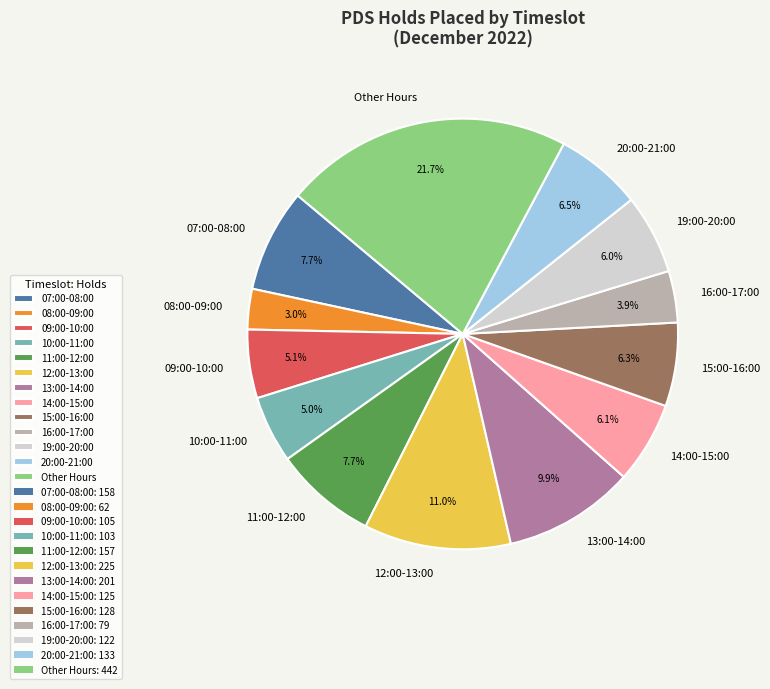

What is the largest slice in the pie chart?

Other Hours